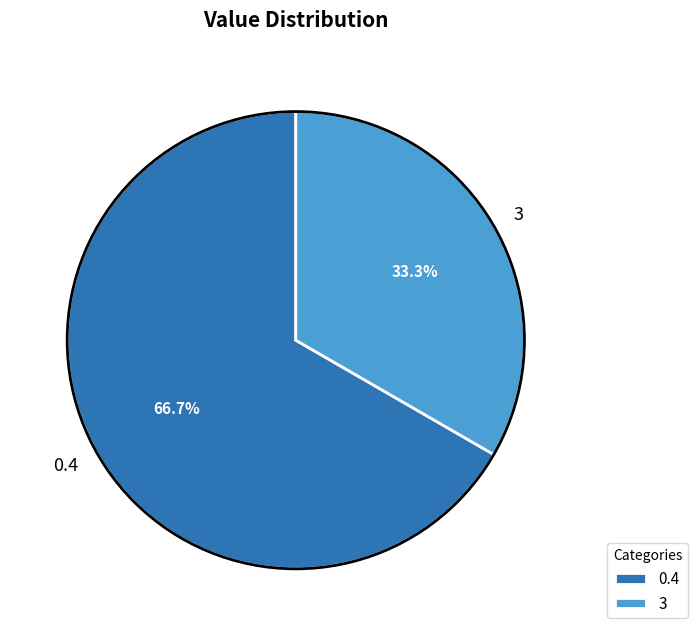

Which has a higher value, 0.4 or 3?

0.4